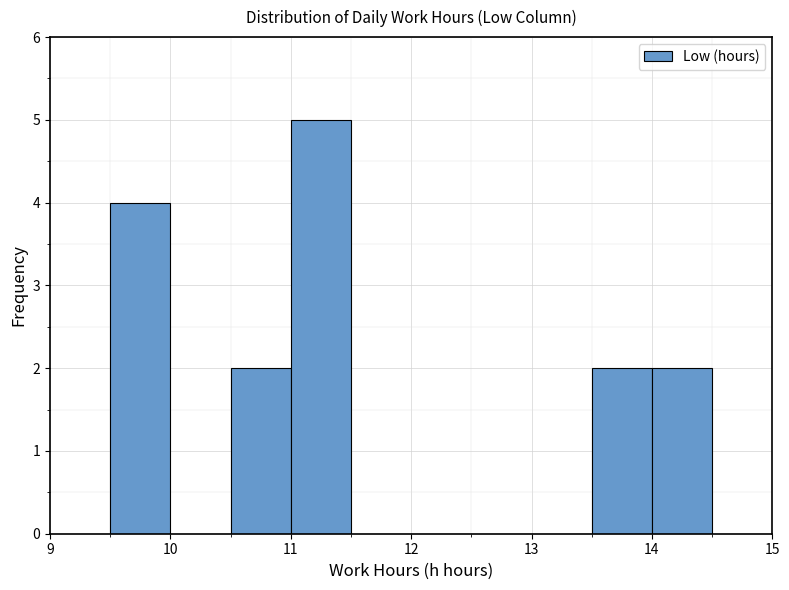

Reading left to right, list every bar in this chart as the range it spans on the x-axis followed by its height. The values are not printed on the chart, so give them approximately, as read against the axis.

9.0 to 9.5: 0
9.5 to 10.0: 4
10.0 to 10.5: 0
10.5 to 11.0: 2
11.0 to 11.5: 5
11.5 to 12.0: 0
12.0 to 12.5: 0
12.5 to 13.0: 0
13.0 to 13.5: 0
13.5 to 14.0: 2
14.0 to 14.5: 2
14.5 to 15.0: 0